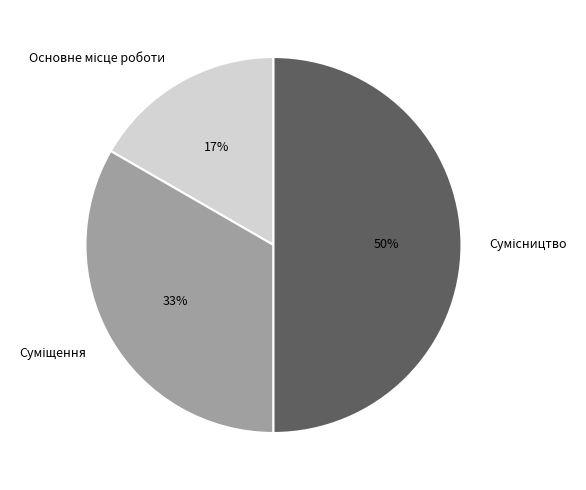

To the nearest percent, what is the average slice percentage?

33%